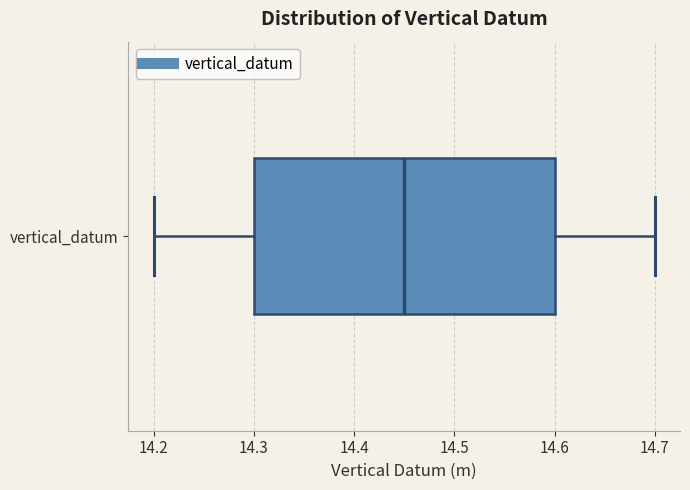

Read this box plot against the x-axis: the position of the median line, the range covered by the box, and the ends of both whiskers. The values are not printed on the chart, so give them approximately, as read against the axis.

median 14.45, box 14.30 to 14.60, whiskers 14.20 to 14.70